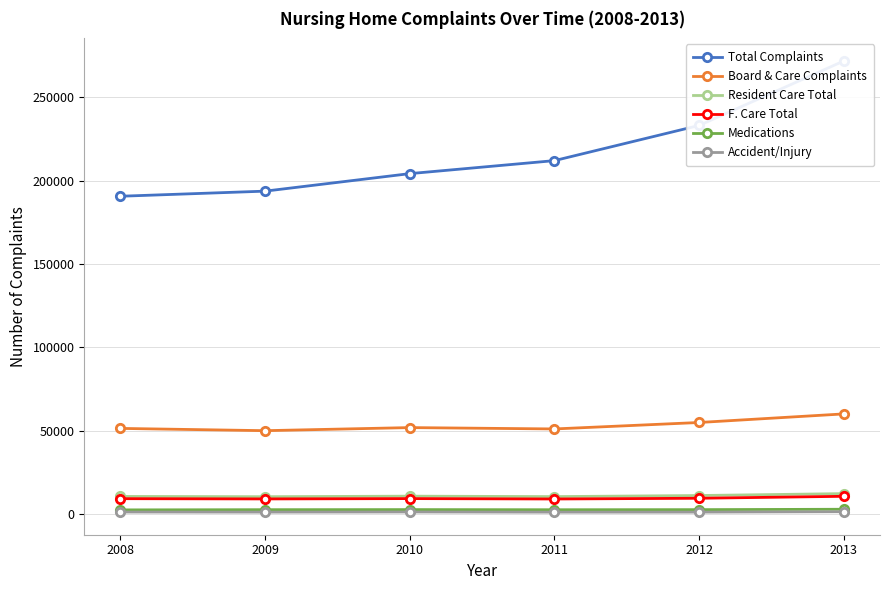

What is the difference between the maximum and minimum values in the Board & Care Complaints series?

10046